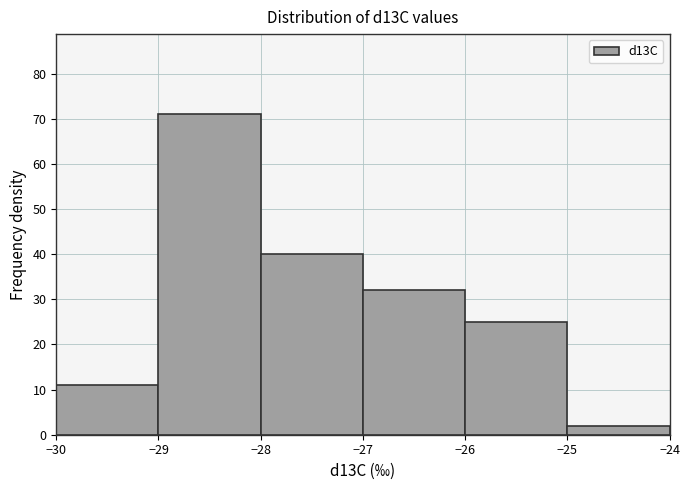

Reading left to right, transcribe this chart: for each bar, give the range it covers on the x-axis and its height. The values are not printed on the chart, so give them approximately, as read against the axis.

-30 to -29: 11
-29 to -28: 71
-28 to -27: 40
-27 to -26: 32
-26 to -25: 25
-25 to -24: 2